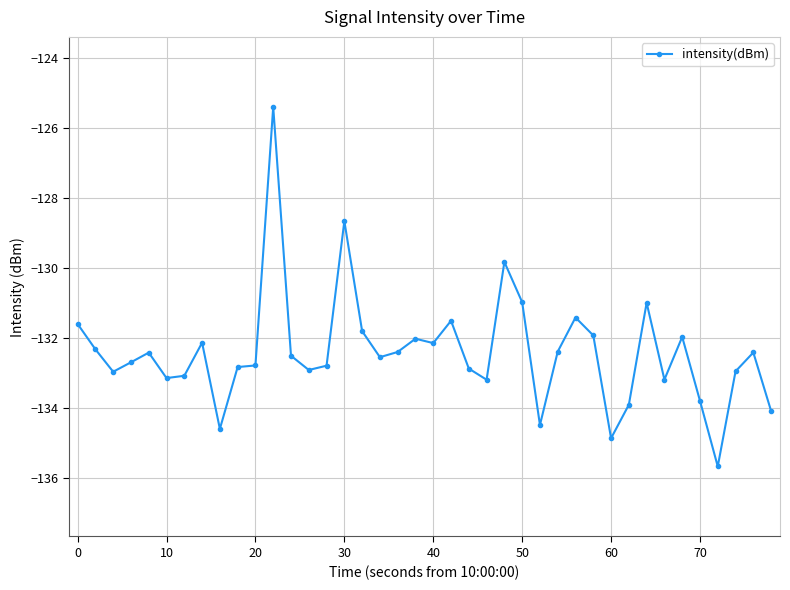

What is the average value?

-132.4